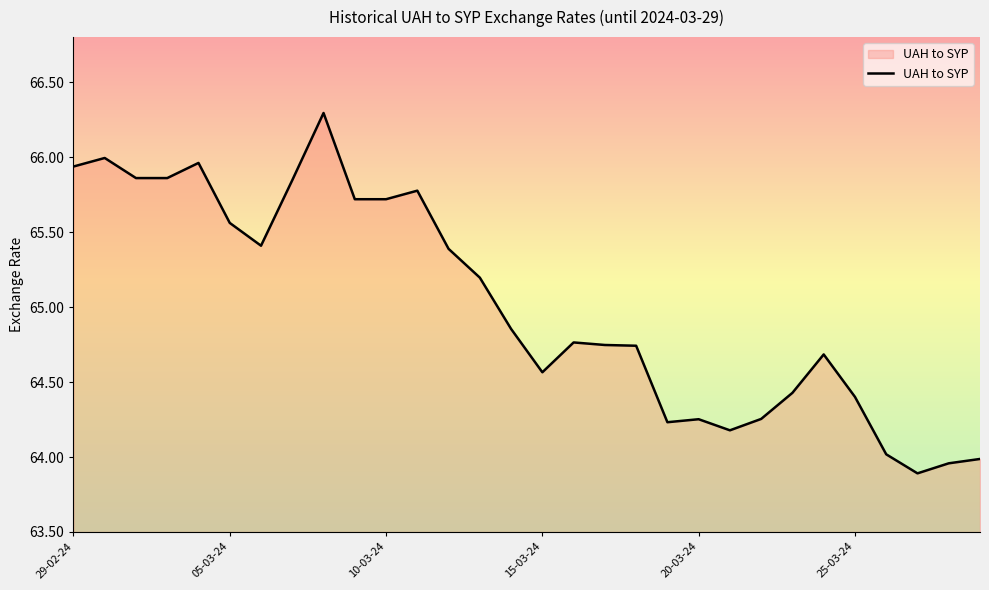

What is the greatest value displayed?

66.3